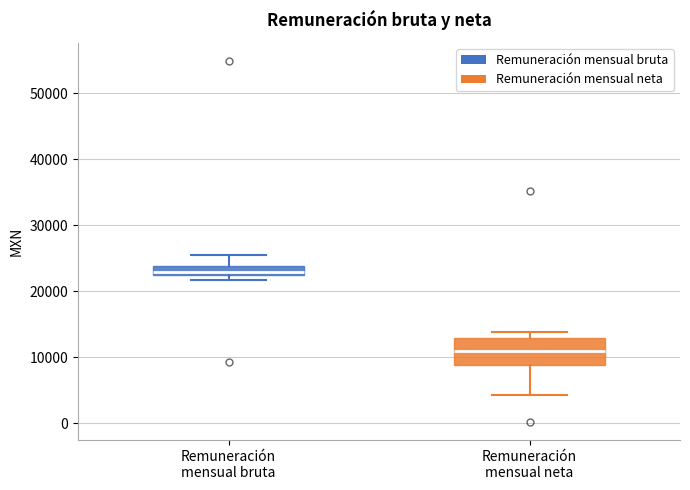

Where does the upper whisker of the box for Remuneración mensual bruta end on the y-axis? The values are not printed on the chart, so give them approximately, as read against the axis.

25000